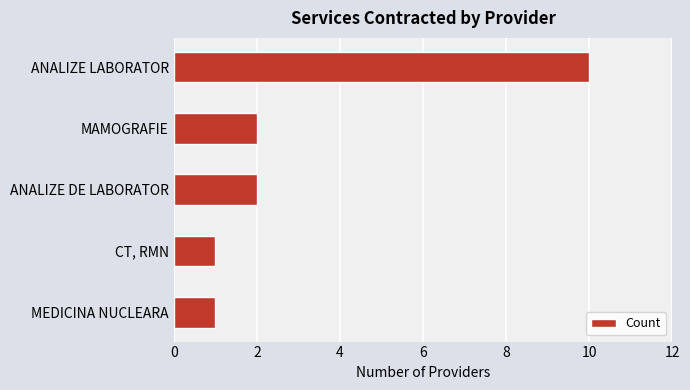

Read the value at ANALIZE LABORATOR.

10